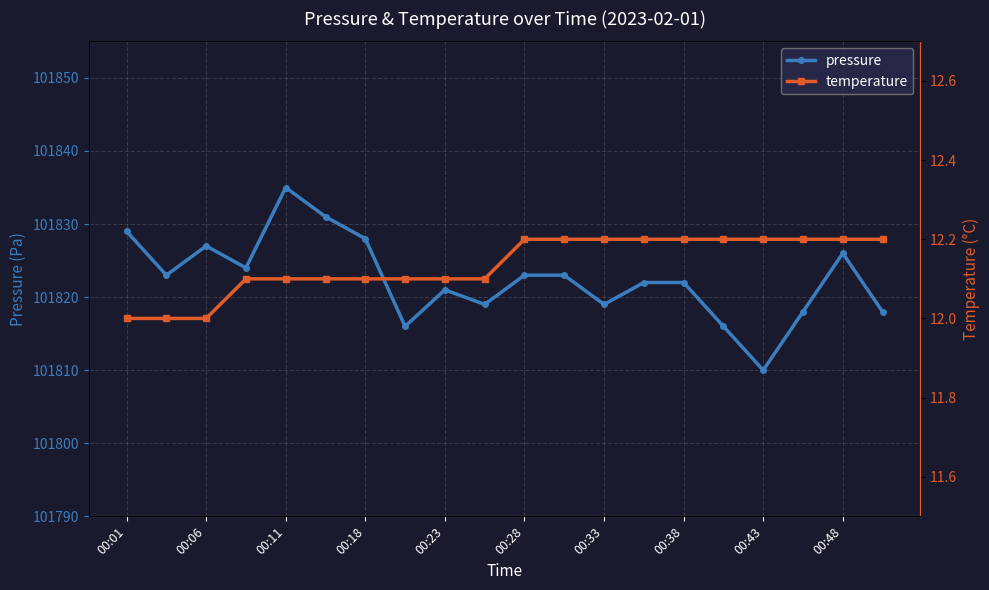

The value of pressure at 00:48 is 101826. True or false?

True